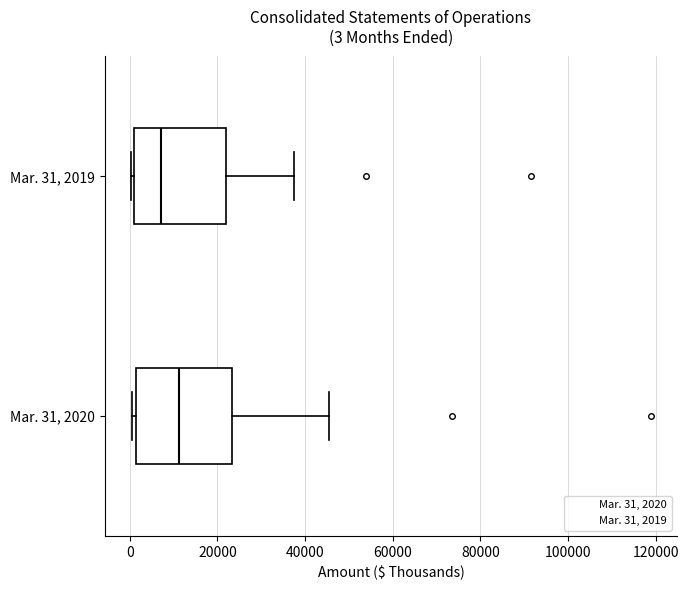

Which box's median line is the furthest to the left?

Mar. 31, 2019